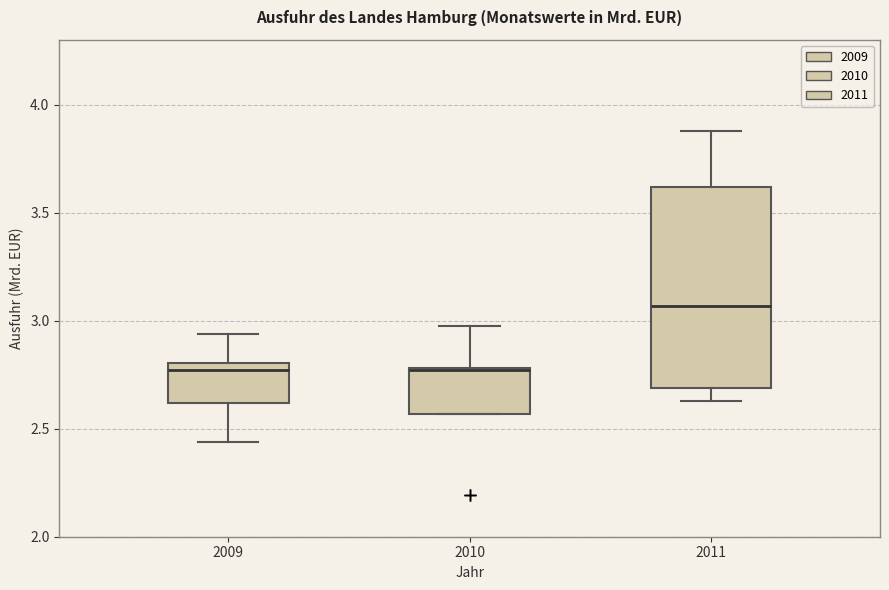

Reading left to right, read every box against the y-axis: the position of its median line, the range the box covers, and the ends of its whiskers. The values are not printed on the chart, so give them approximately, as read against the axis.

2009: median 2.75, box 2.60 to 2.80, whiskers 2.45 to 2.95
2010: median 2.75 (drawn on the box's upper edge), box 2.55 to 2.80, whiskers 2.55 to 2.95
2011: median 3.05, box 2.70 to 3.60, whiskers 2.65 to 3.90